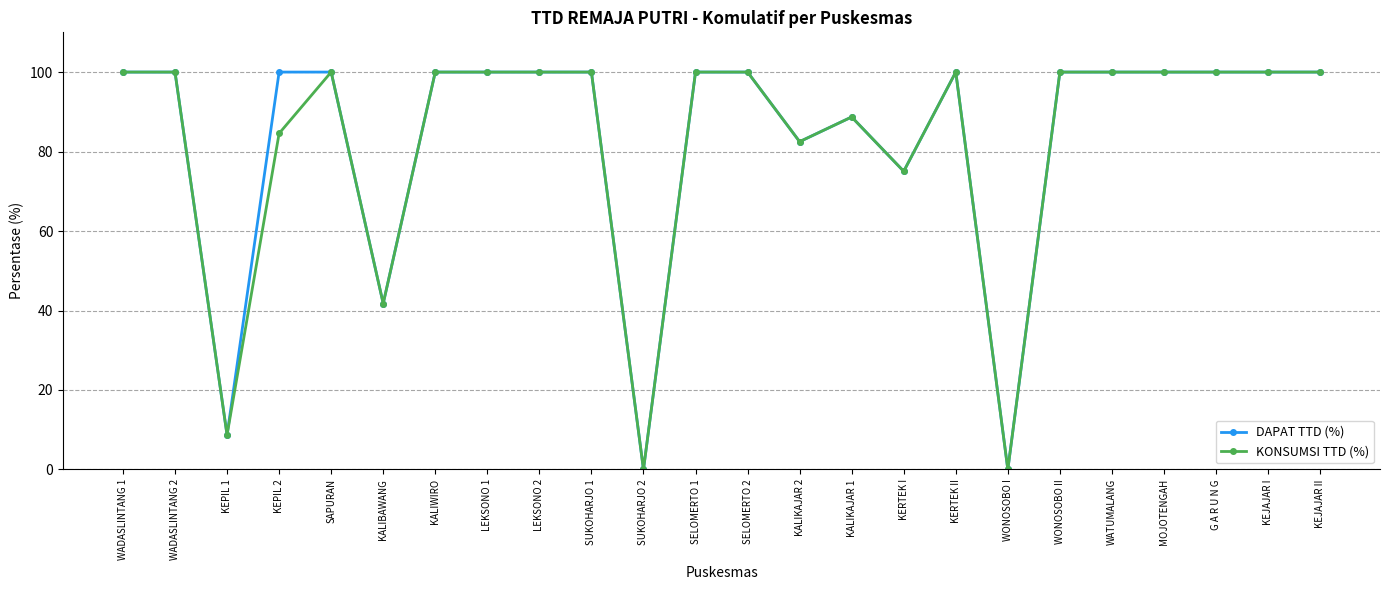

What is the sum of the DAPAT TTD (%) values at KALIWIRO and SAPURAN?

200.0